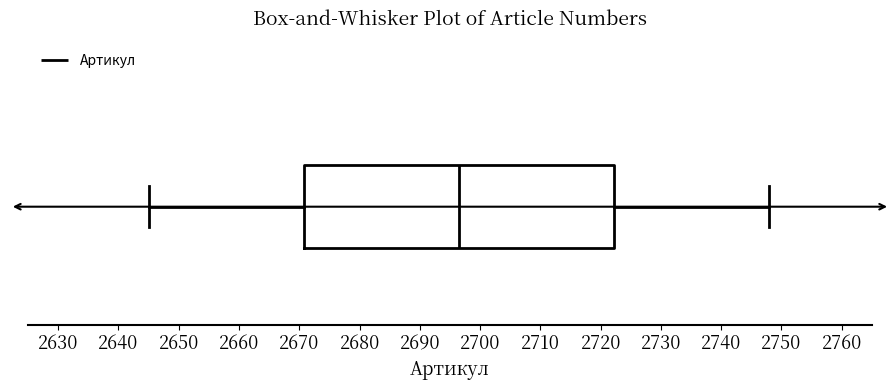

Transcribe this box plot: give where the median line is, the range the box spans, and where the two whiskers end, as read against the x-axis. The values are not printed on the chart, so give them approximately, as read against the axis.

median 2697, box 2671 to 2722, whiskers 2645 to 2748